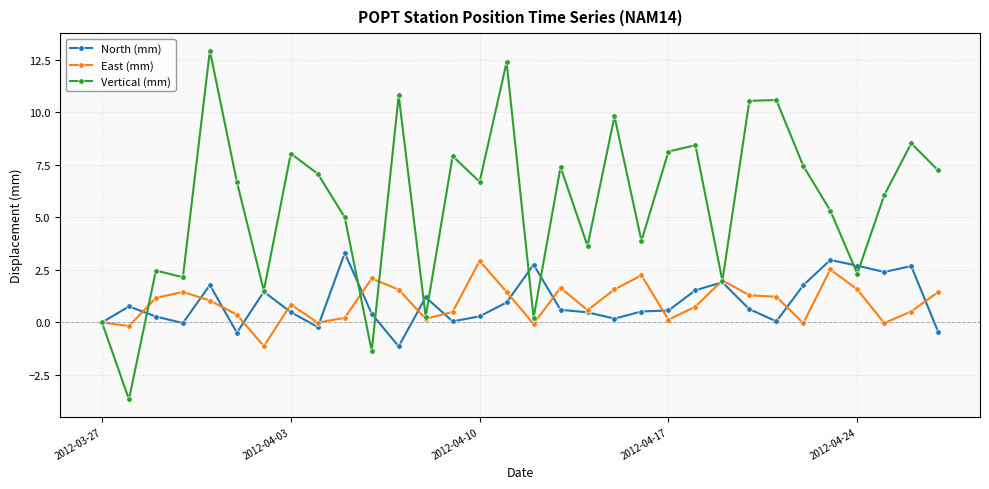

What is the value of the Vertical (mm) point at the 24th from the left?

2.0